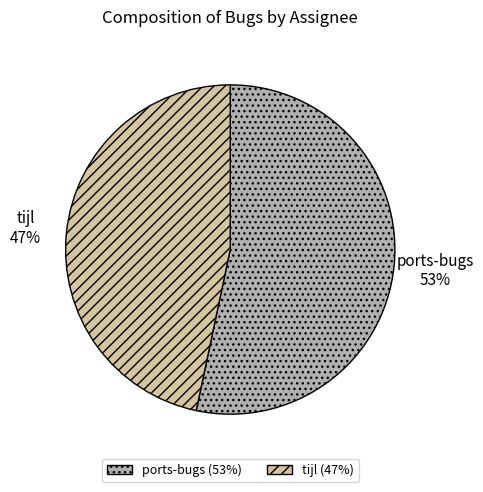

Count the number of slices in the pie.

2